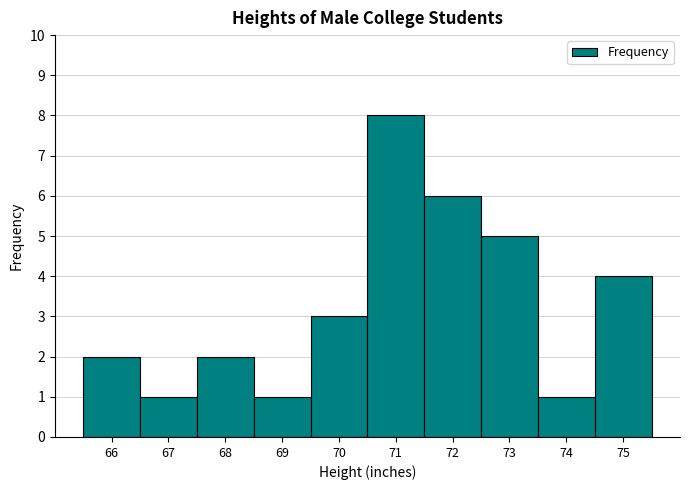

Reading left to right, list every bar in this chart as the range it spans on the x-axis followed by its height. The values are not printed on the chart, so give them approximately, as read against the axis.

65.5 to 66.5: 2
66.5 to 67.5: 1
67.5 to 68.5: 2
68.5 to 69.5: 1
69.5 to 70.5: 3
70.5 to 71.5: 8
71.5 to 72.5: 6
72.5 to 73.5: 5
73.5 to 74.5: 1
74.5 to 75.5: 4